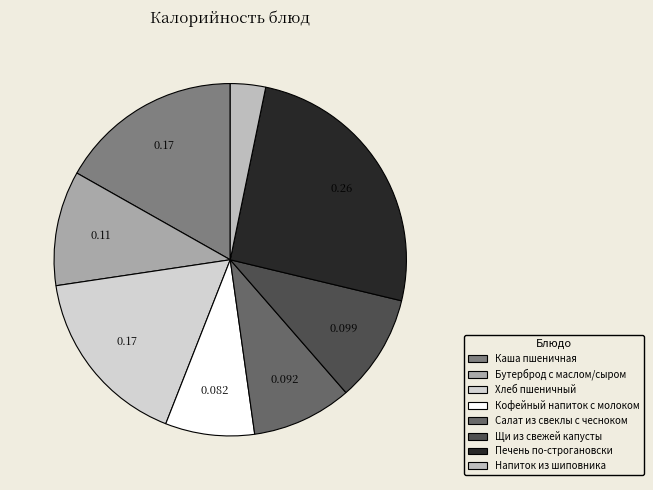

Count the number of slices in the pie.

8